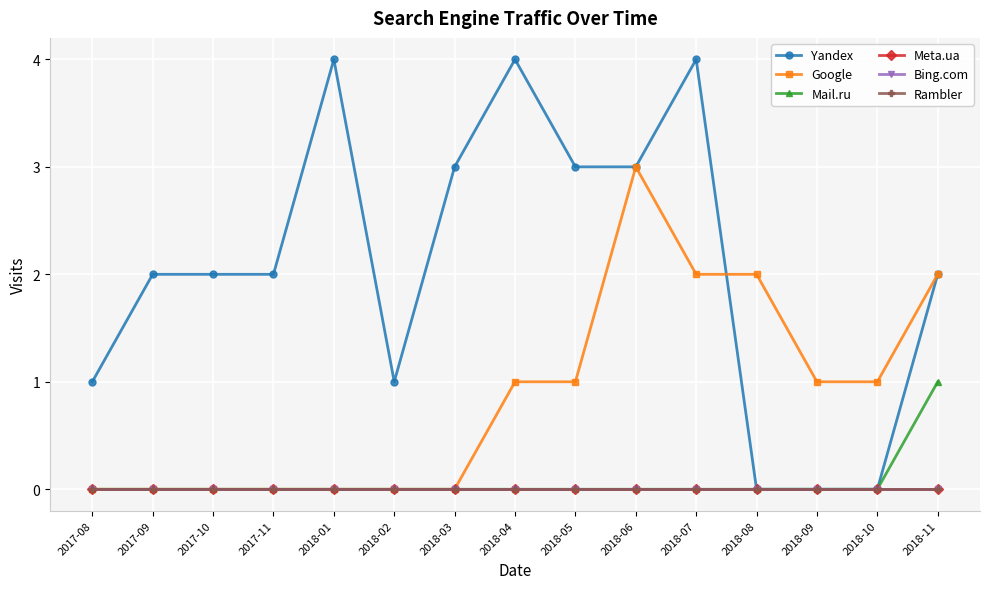

At which category does the chart reach its peak across all series?

2018-01